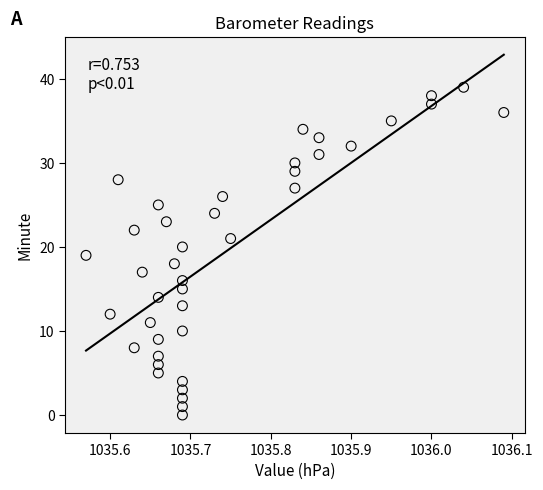

What is the range of Y values (max minus min)?

39